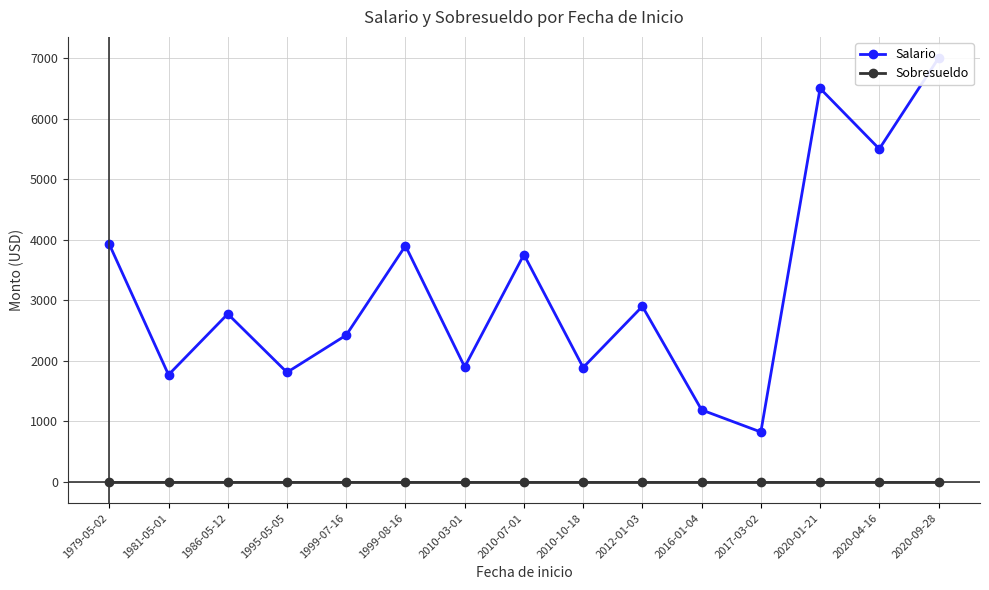

What is the spread (max minus min) of values at 1986-05-12?

2775